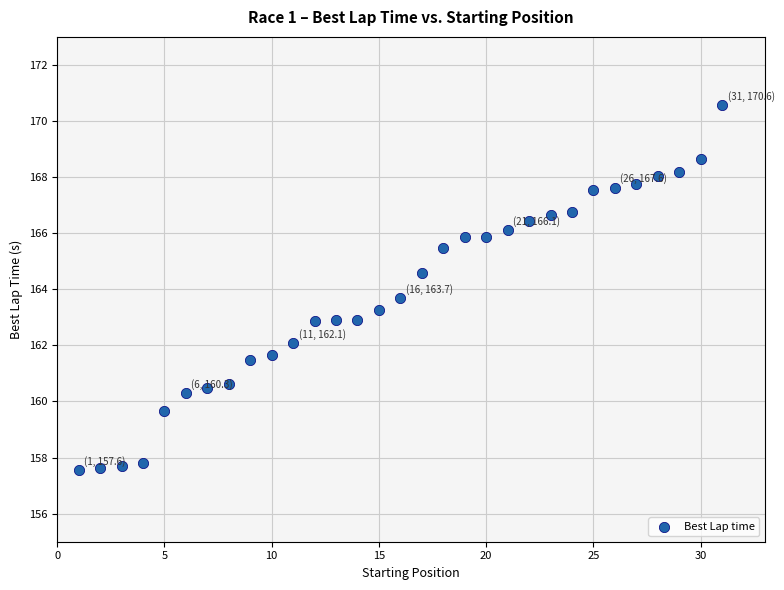

What is the range of X values (max minus min)?

30.0